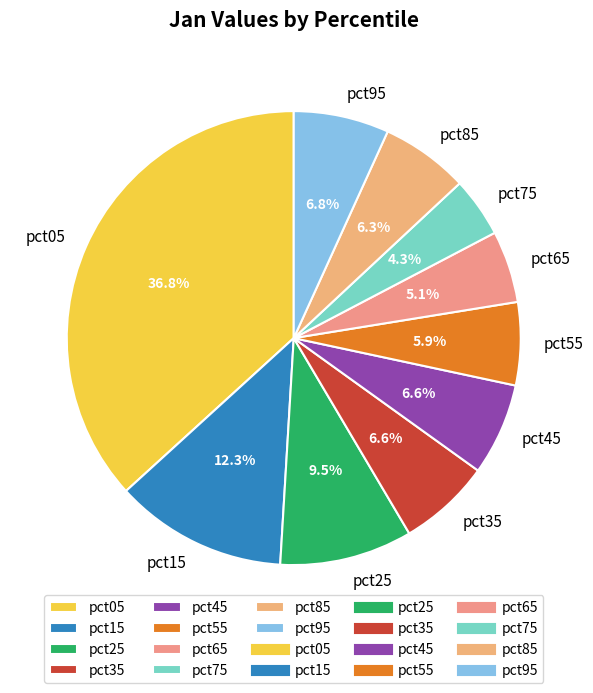

Which slice is the largest?

pct05